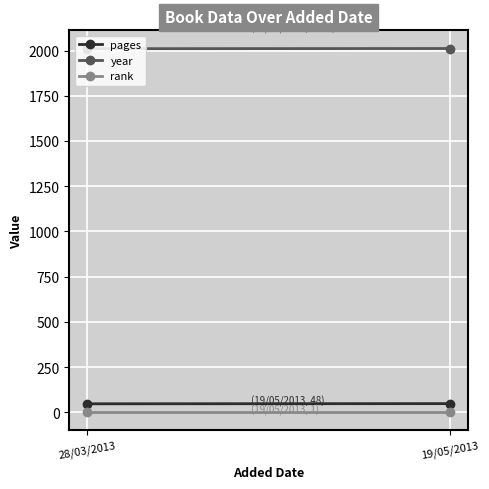

Is it true that year equals 559 at 19/05/2013?

False